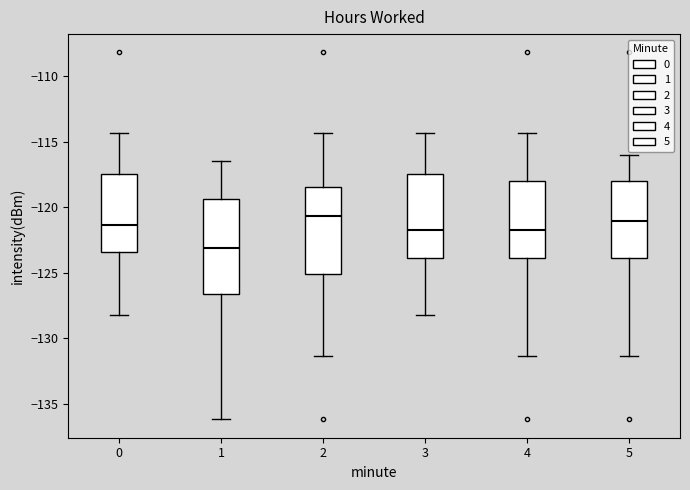

Reading left to right, transcribe this box plot: for each box, give where its median line is, the range the box spans, and where its two whiskers end, as read against the y-axis. The values are not printed on the chart, so give them approximately, as read against the axis.

0: median -121.5, box -123.5 to -117.5, whiskers -128.5 to -114.5
1: median -123.0, box -126.5 to -119.5, whiskers -136.0 to -116.5
2: median -120.5, box -125.0 to -118.5, whiskers -131.5 to -114.5
3: median -121.5, box -124.0 to -117.5, whiskers -128.5 to -114.5
4: median -121.5, box -124.0 to -118.0, whiskers -131.5 to -114.5
5: median -121.0, box -124.0 to -118.0, whiskers -131.5 to -116.0